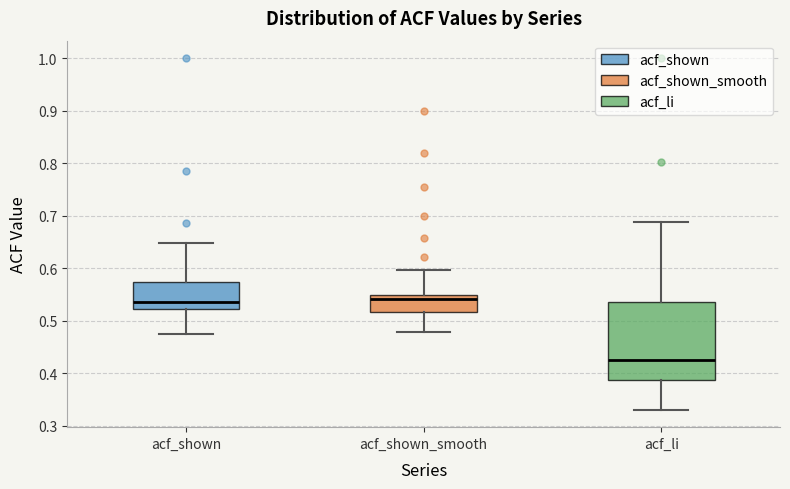

Reading left to right, read every box against the y-axis: the position of its median line, the range the box covers, and the ends of its whiskers. The values are not printed on the chart, so give them approximately, as read against the axis.

acf_shown: median 0.54, box 0.52 to 0.57, whiskers 0.48 to 0.65
acf_shown_smooth: median 0.54, box 0.52 to 0.55, whiskers 0.48 to 0.60
acf_li: median 0.43, box 0.39 to 0.54, whiskers 0.33 to 0.69